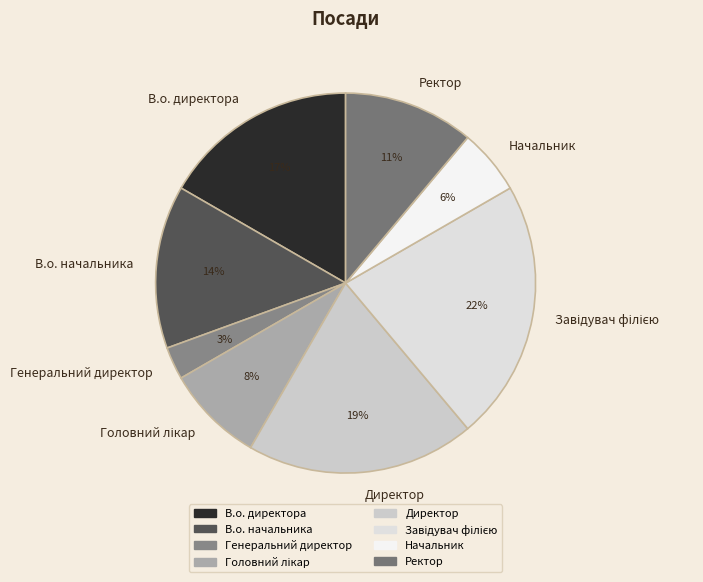

Do Начальник and Генеральний директор together represent more than half of the pie?

No